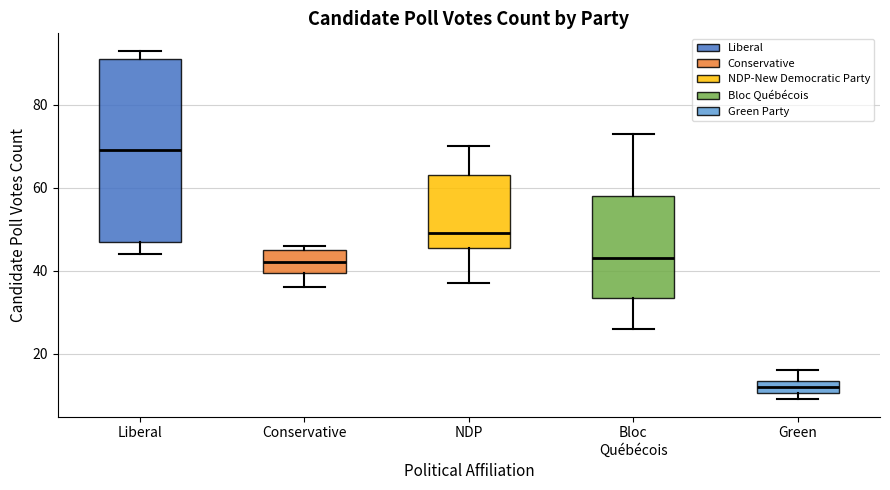

Which box has the lowest median line?

Green